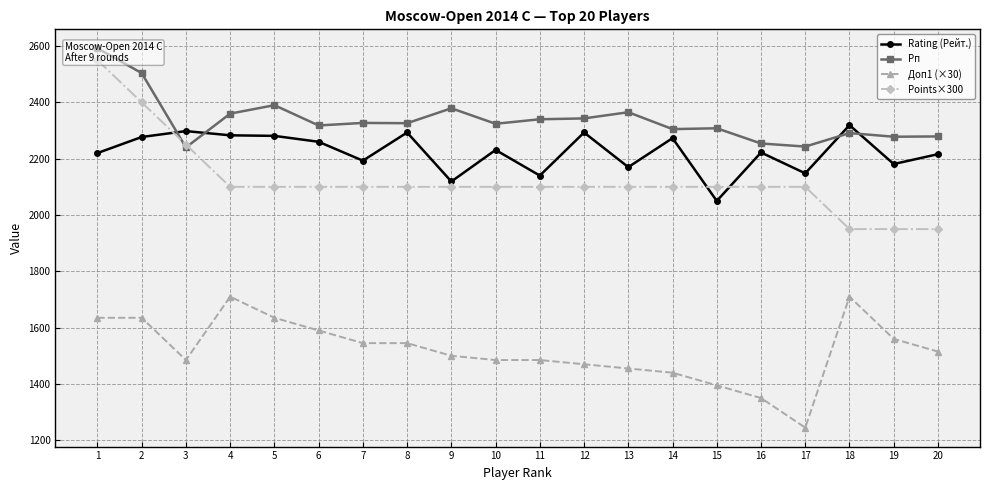

Reading right to left, extract all data points from this chart.

Rating (Рейт.): 20=2216	19=2181	18=2319	17=2148	16=2222	15=2050	14=2273	13=2170	12=2293	11=2140	10=2231	9=2119	8=2293	7=2193	6=2260	5=2281	4=2283	3=2298	2=2277	1=2220
Рп: 20=2279	19=2278	18=2291	17=2243	16=2254	15=2308	14=2305	13=2365	12=2343	11=2340	10=2324	9=2379	8=2326	7=2327	6=2318	5=2390	4=2360	3=2240	2=2504	1=2592
Доп1 (×30): 20=1515	19=1560	18=1710	17=1245	16=1350	15=1395	14=1440	13=1455	12=1470	11=1485	10=1485	9=1500	8=1545	7=1545	6=1590	5=1635	4=1710	3=1485	2=1635	1=1635
Points×300: 20=1950	19=1950	18=1950	17=2100	16=2100	15=2100	14=2100	13=2100	12=2100	11=2100	10=2100	9=2100	8=2100	7=2100	6=2100	5=2100	4=2100	3=2250	2=2400	1=2550